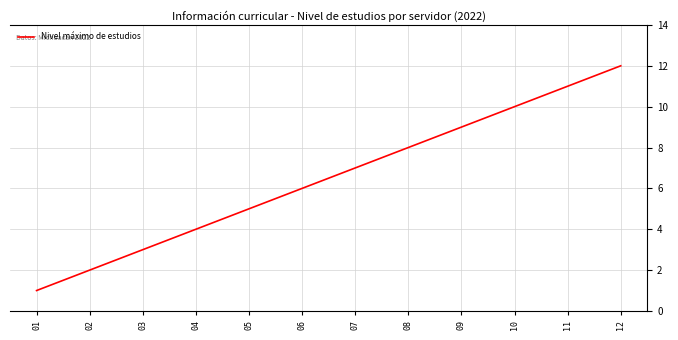

Reading left to right, what are all the values shown in this chart?

1	2	3	4	5	6	7	8	9	10	11	12